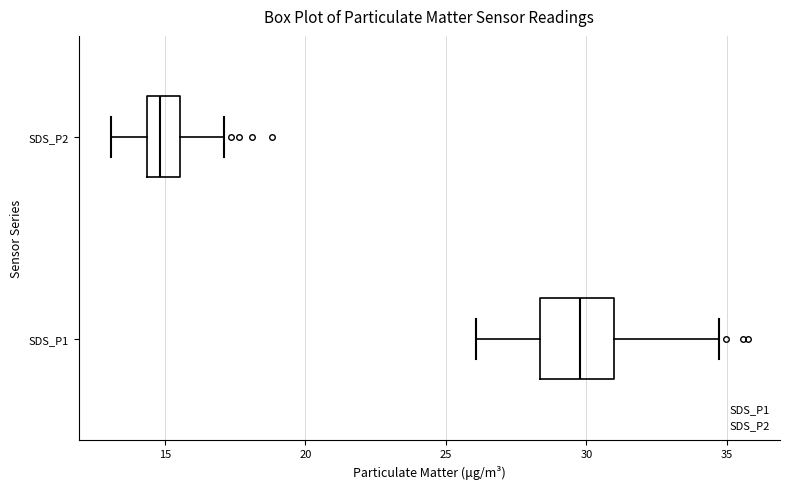

Comparing the boxes themselves (not the whiskers), which one is the widest?

SDS_P1